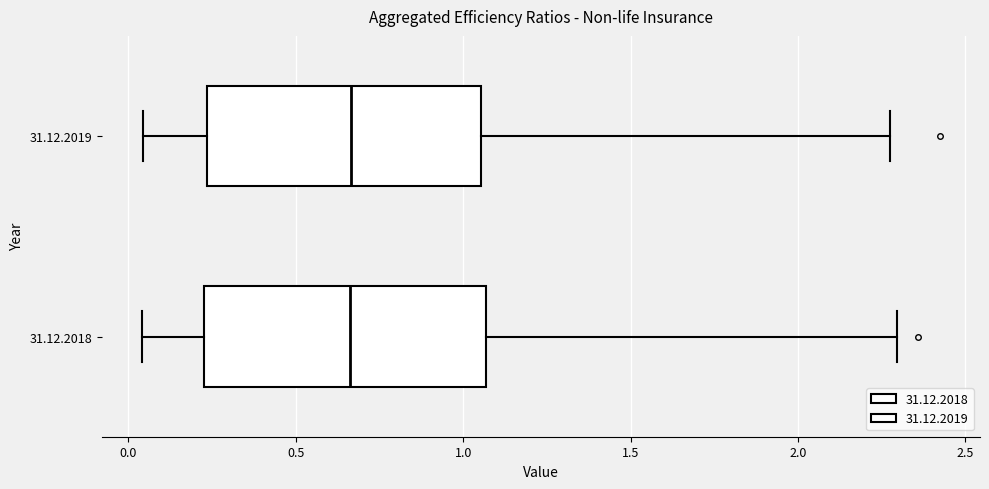

Where is the left edge of the box for 31.12.2019 on the x-axis? The values are not printed on the chart, so give them approximately, as read against the axis.

0.25